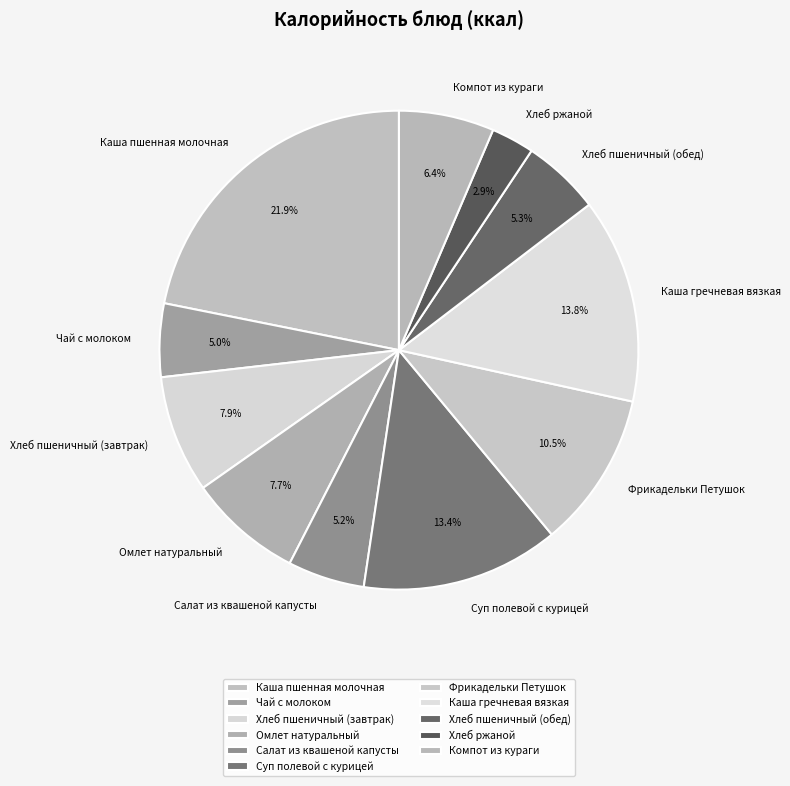

Which has a higher value, Компот из кураги or Салат из квашеной капусты?

Компот из кураги